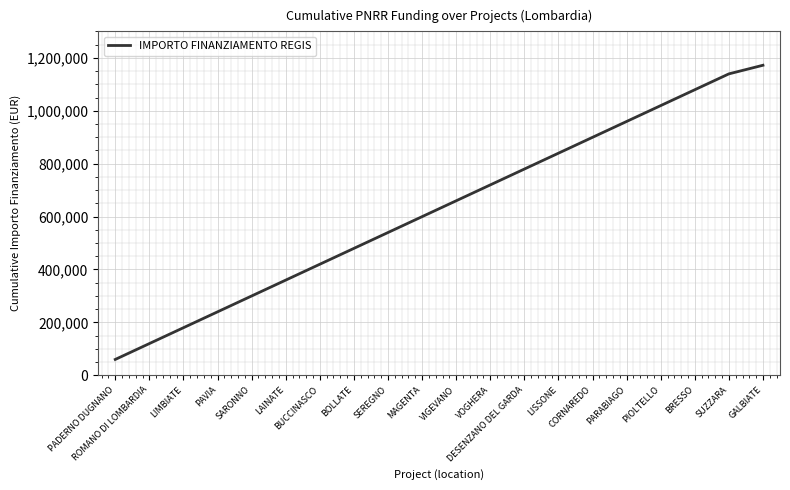

What is the difference between the second highest and minimum values?

1079388